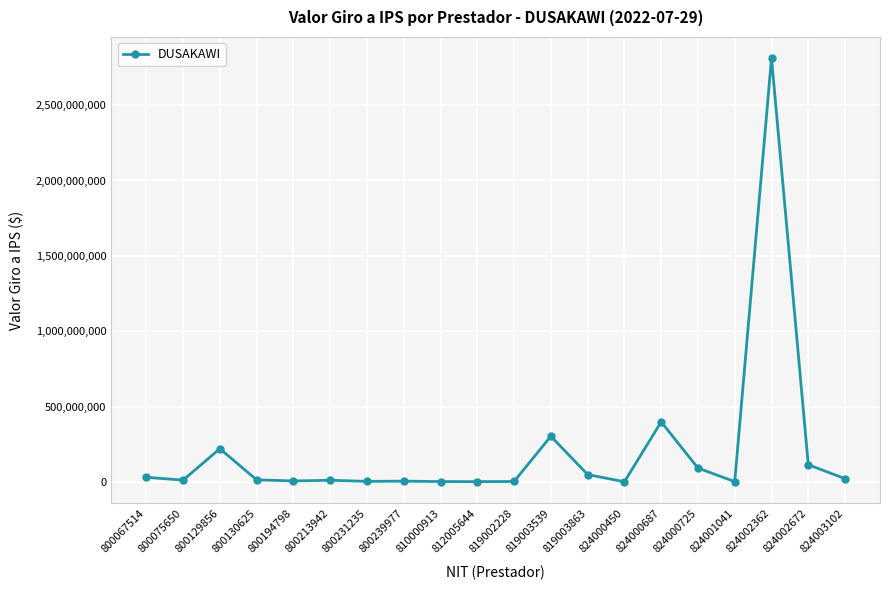

True or false: the data shows 166532629 at 824000687.

False